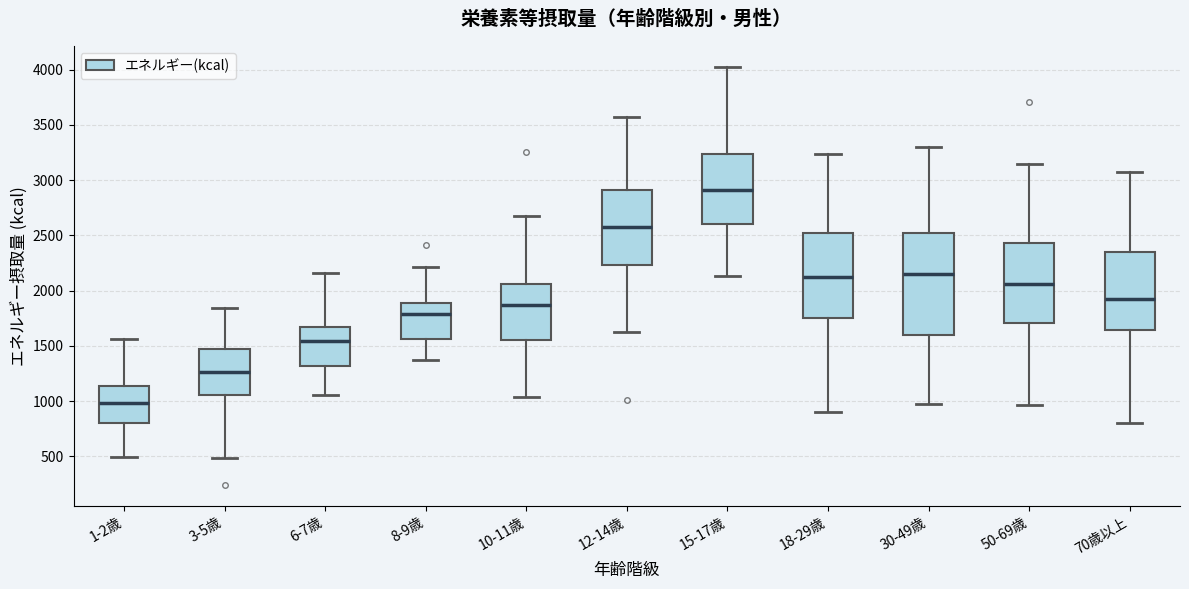

Reading left to right, transcribe this box plot: for each box, give where its median line is, the range the box spans, and where its two whiskers end, as read against the y-axis. The values are not printed on the chart, so give them approximately, as read against the axis.

1-2歳: median 1000, box 800 to 1150, whiskers 500 to 1550
3-5歳: median 1250, box 1050 to 1450, whiskers 500 to 1850
6-7歳: median 1550, box 1300 to 1650, whiskers 1050 to 2150
8-9歳: median 1800, box 1550 to 1900, whiskers 1350 to 2200
10-11歳: median 1850, box 1550 to 2050, whiskers 1050 to 2650
12-14歳: median 2550, box 2250 to 2900, whiskers 1600 to 3550
15-17歳: median 2900, box 2600 to 3250, whiskers 2150 to 4000
18-29歳: median 2100, box 1750 to 2500, whiskers 900 to 3250
30-49歳: median 2150, box 1600 to 2500, whiskers 950 to 3300
50-69歳: median 2050, box 1700 to 2450, whiskers 950 to 3150
70歳以上: median 1900, box 1650 to 2350, whiskers 800 to 3050